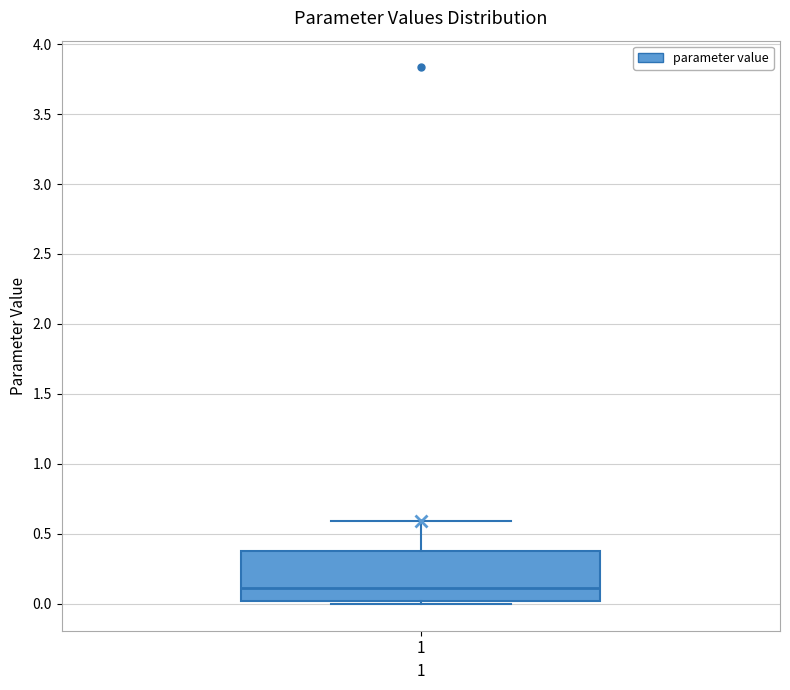

Where is the upper edge of the box at x = 1 on the y-axis? The values are not printed on the chart, so give them approximately, as read against the axis.

0.4